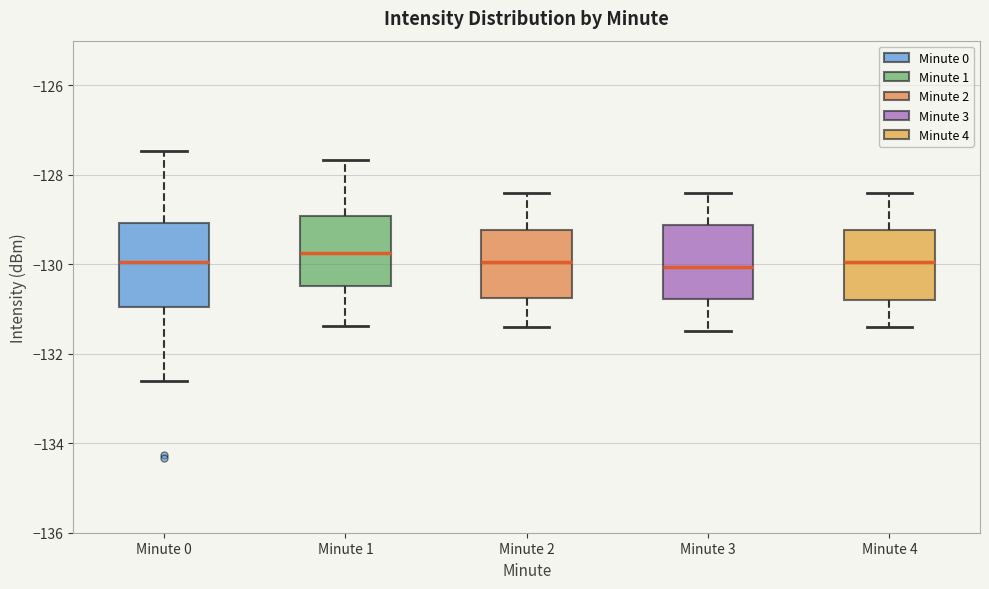

Reading left to right, transcribe this box plot: for each box, give where its median line is, the range the box spans, and where its two whiskers end, as read against the y-axis. The values are not printed on the chart, so give them approximately, as read against the axis.

Minute 0: median -130.0, box -131.0 to -129.0, whiskers -132.6 to -127.4
Minute 1: median -129.8, box -130.4 to -129.0, whiskers -131.4 to -127.6
Minute 2: median -130.0, box -130.8 to -129.2, whiskers -131.4 to -128.4
Minute 3: median -130.0, box -130.8 to -129.2, whiskers -131.4 to -128.4
Minute 4: median -130.0, box -130.8 to -129.2, whiskers -131.4 to -128.4